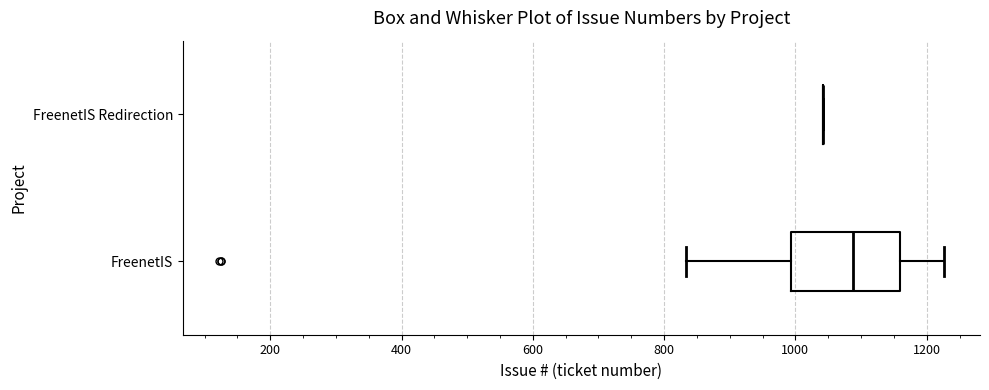

Which box is the widest, from its left edge to its right edge?

FreenetIS